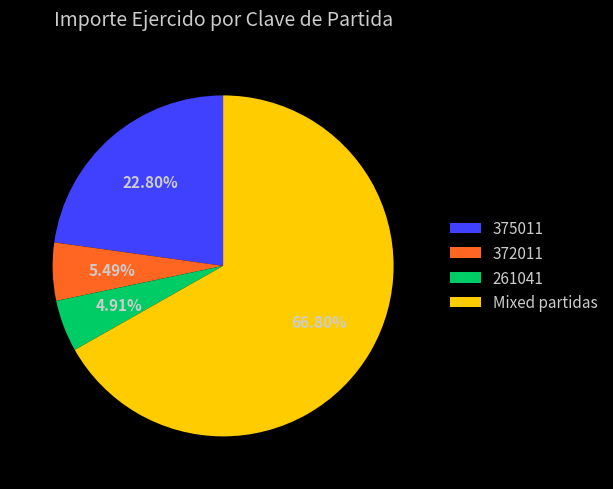

To the nearest percent, what portion does 372011 represent?

5%